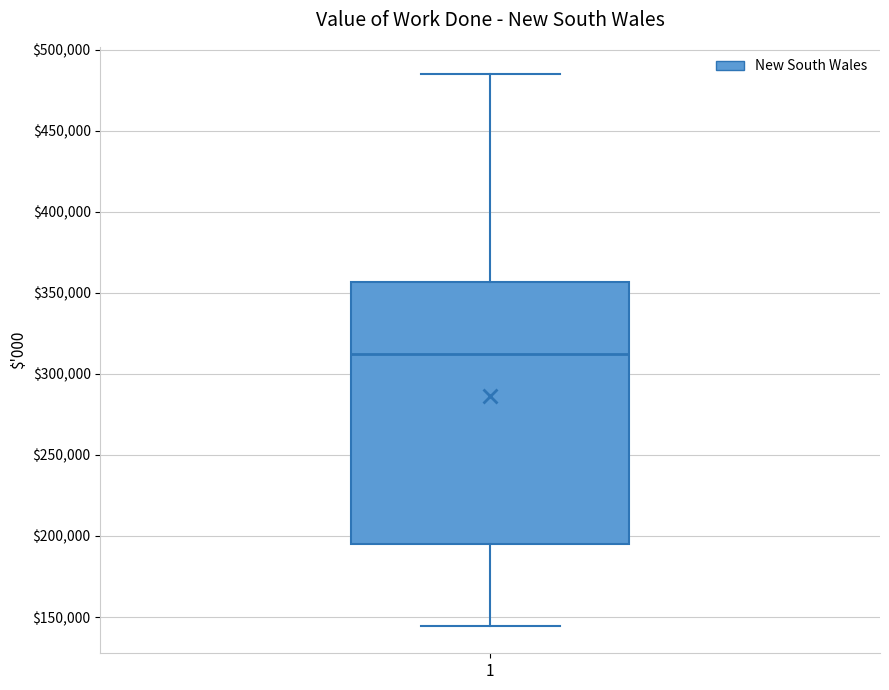

Read this box plot against the y-axis: the position of the median line, the range covered by the box, and the ends of both whiskers. The values are not printed on the chart, so give them approximately, as read against the axis.

median 310000, box 195000 to 355000, whiskers 145000 to 485000